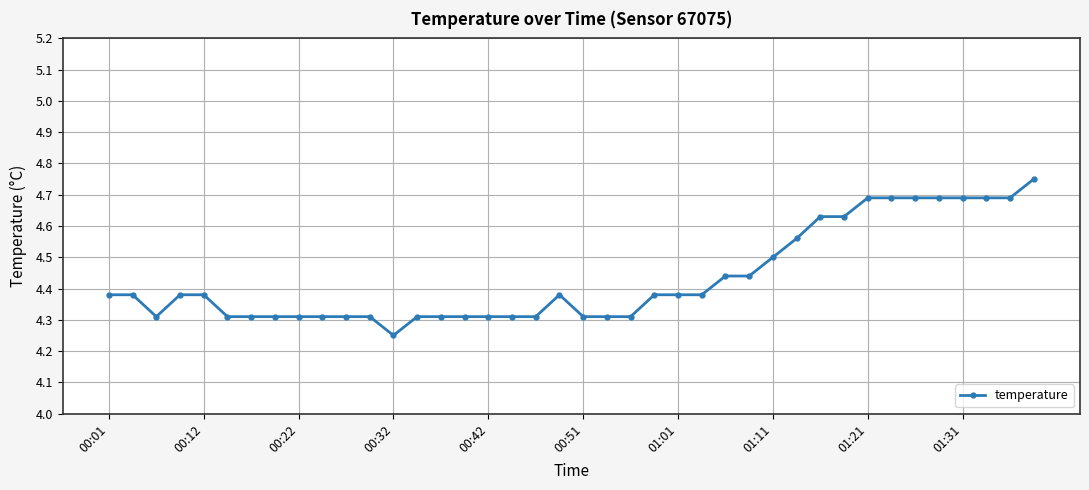

What is the value of the 14th point from the left?

4.3